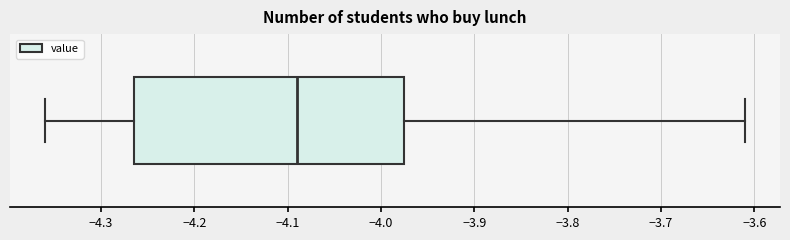

Where is the right edge of the box on the x-axis? The values are not printed on the chart, so give them approximately, as read against the axis.

-3.97